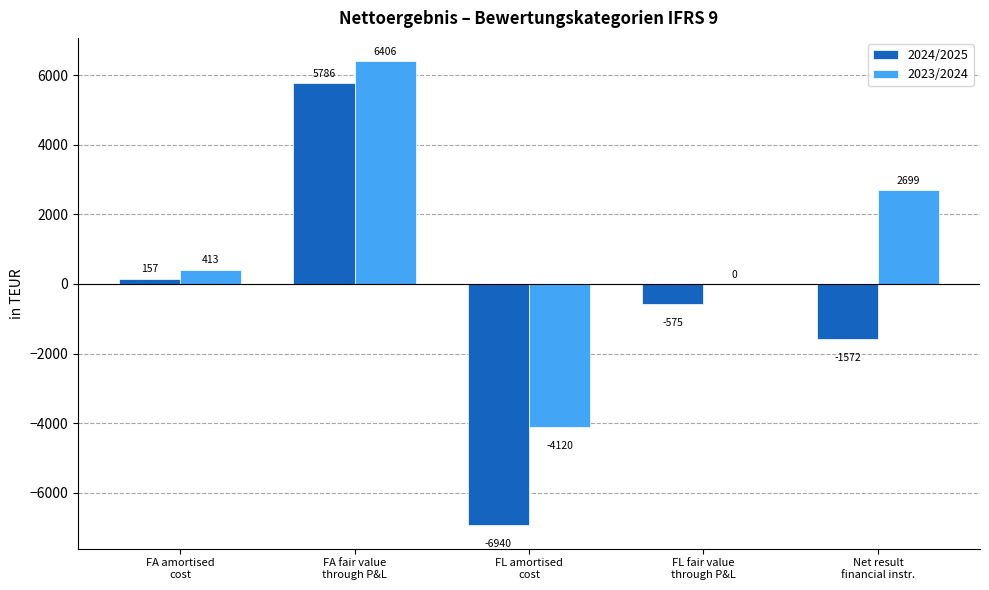

What is the greatest value displayed?

6406